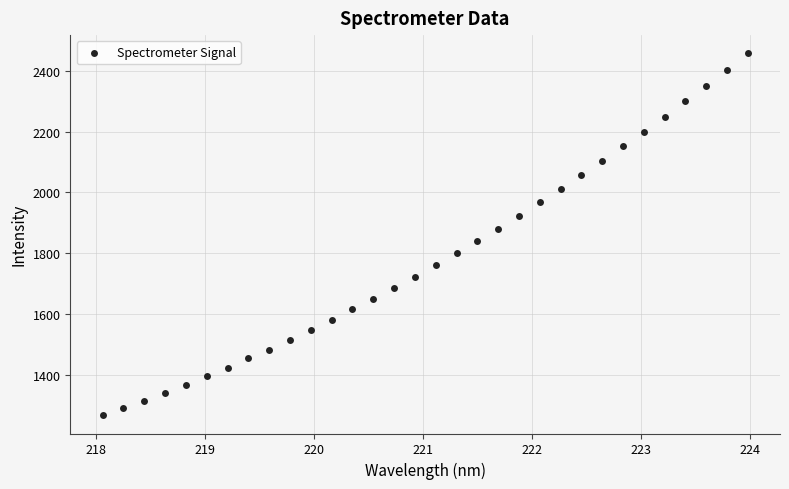

What is the range of Y values (max minus min)?

1191.3